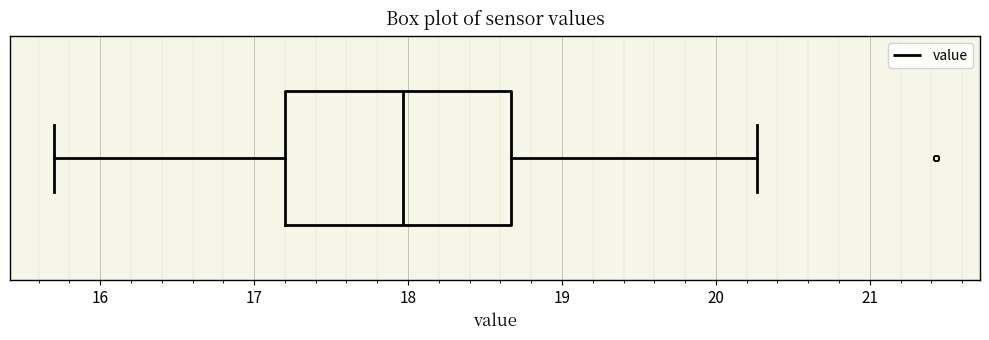

Transcribe this box plot: give where the median line is, the range the box spans, and where the two whiskers end, as read against the x-axis. The values are not printed on the chart, so give them approximately, as read against the axis.

median 18.0, box 17.2 to 18.7, whiskers 15.7 to 20.3